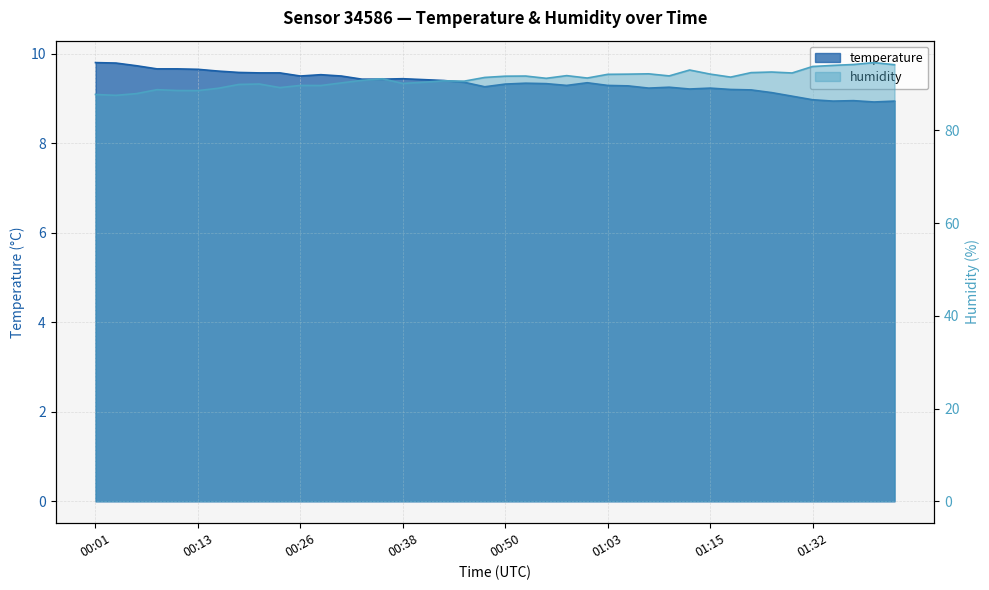

Reading left to right, what are all the values shown in this chart?

temperature: 9.8	9.8	9.7	9.7	9.7	9.7	9.6	9.6	9.6	9.6	9.5	9.5	9.5	9.4	9.4	9.4	9.4	9.4	9.4	9.3	9.3	9.3	9.3	9.3	9.3	9.3	9.3	9.2	9.2	9.2	9.2	9.2	9.2	9.1	9.1	9.0	8.9	8.9	8.9	8.9
humidity: 87.7	87.6	87.9	88.8	88.6	88.6	89.1	89.9	90.0	89.2	89.7	89.7	90.2	90.8	91.1	90.1	90.4	90.7	90.6	91.4	91.7	91.7	91.2	91.8	91.3	92.1	92.1	92.2	91.8	93.0	92.1	91.5	92.5	92.6	92.4	93.8	94.0	94.2	94.6	94.2